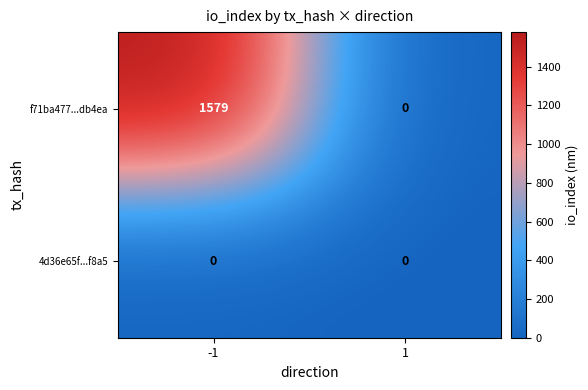

What is the greatest value displayed?

1579